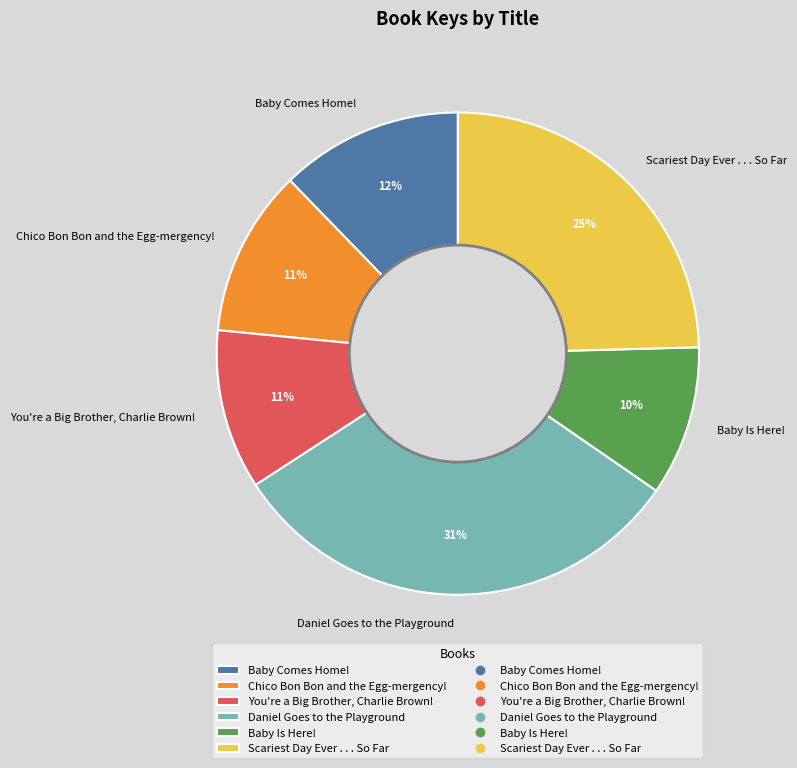

To the nearest percent, what portion does Baby Is Here! represent?

10%